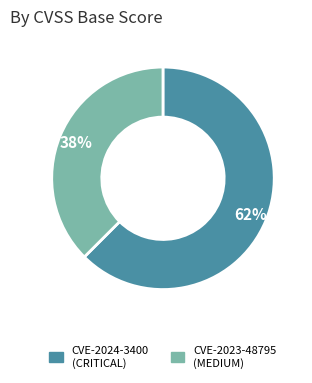

Is CVE-2024-3400 the majority of the pie?

Yes